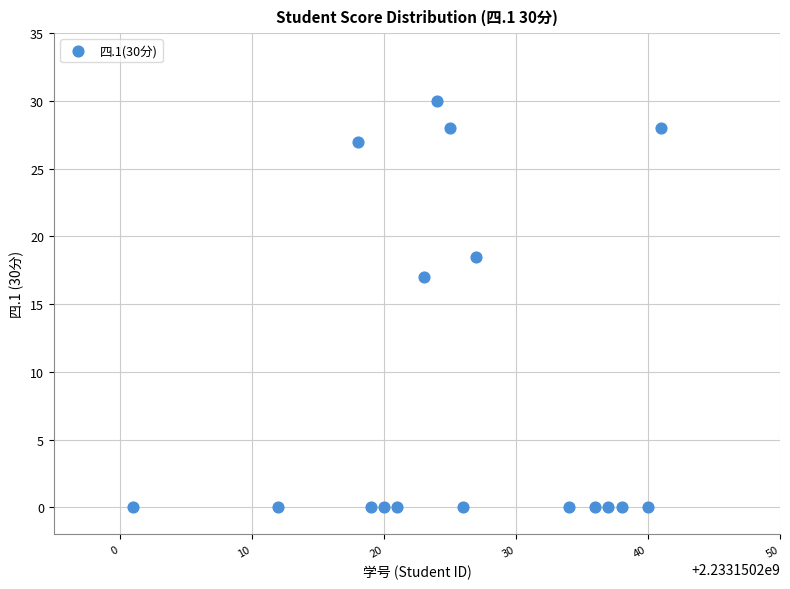

What Y value in the scatter plot is closest to 15?

17.0